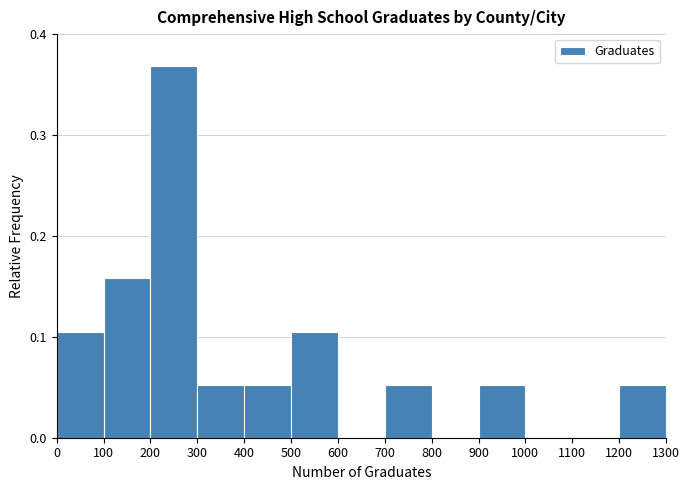

How tall is the bar that spans 1200 to 1300 on the x-axis? The values are not printed on the chart, so give them approximately, as read against the axis.

0.05